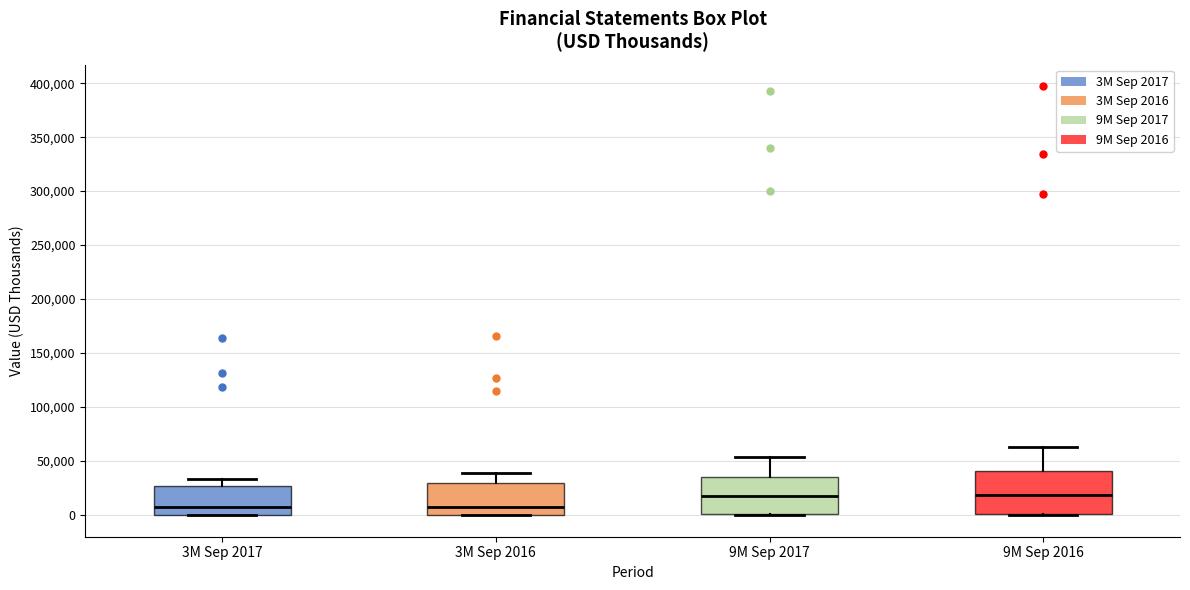

Which box is the tallest, from its lower edge to its upper edge?

9M Sep 2016